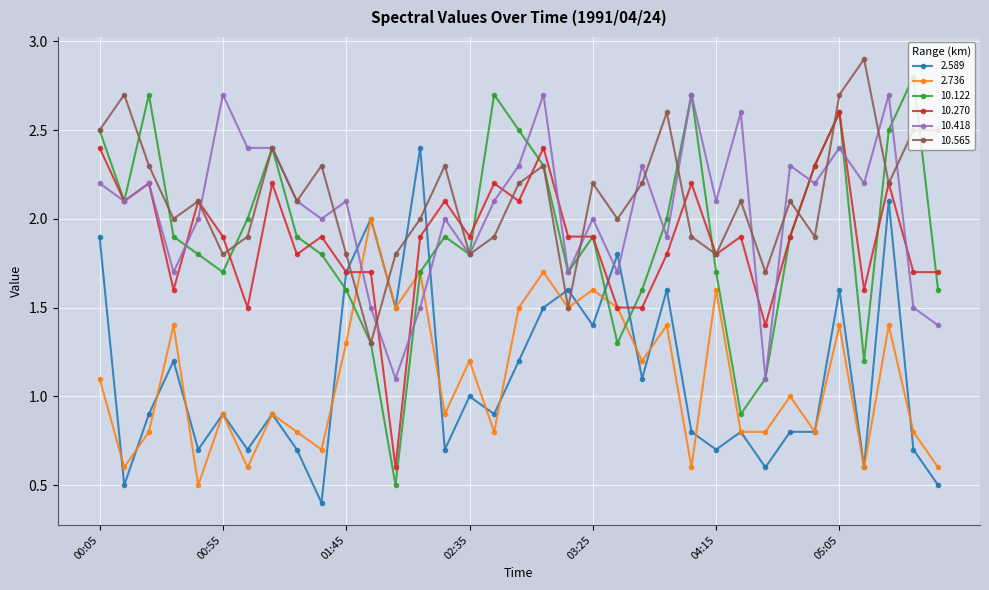

True or false: 10.270 has more than 0 points higher than both neighbors.

True